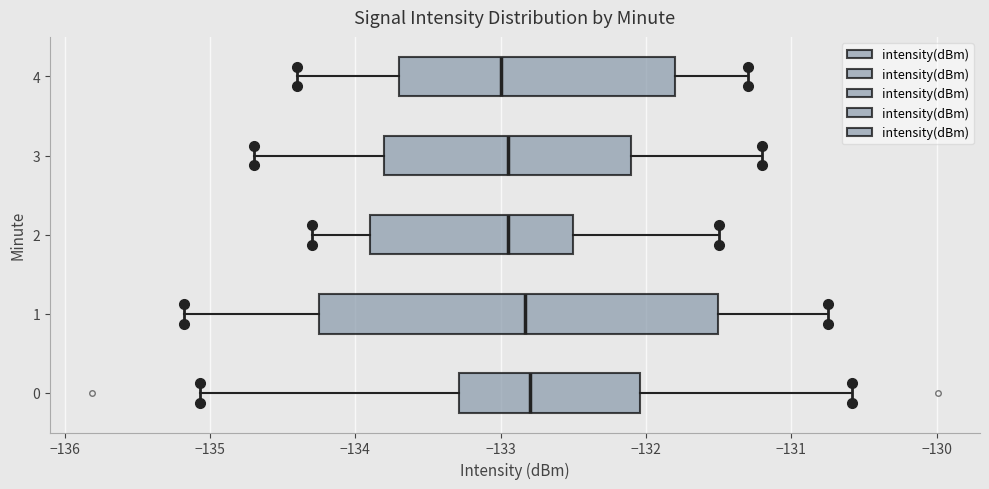

Reading bottom to top, transcribe this box plot: for each box, give where its median line is, the range the box spans, and where its two whiskers end, as read against the x-axis. The values are not printed on the chart, so give them approximately, as read against the axis.

0: median -132.8, box -133.3 to -132.0, whiskers -135.1 to -130.6
1: median -132.8, box -134.2 to -131.5, whiskers -135.2 to -130.7
2: median -132.9, box -133.9 to -132.5, whiskers -134.3 to -131.5
3: median -132.9, box -133.8 to -132.1, whiskers -134.7 to -131.2
4: median -133.0, box -133.7 to -131.8, whiskers -134.4 to -131.3